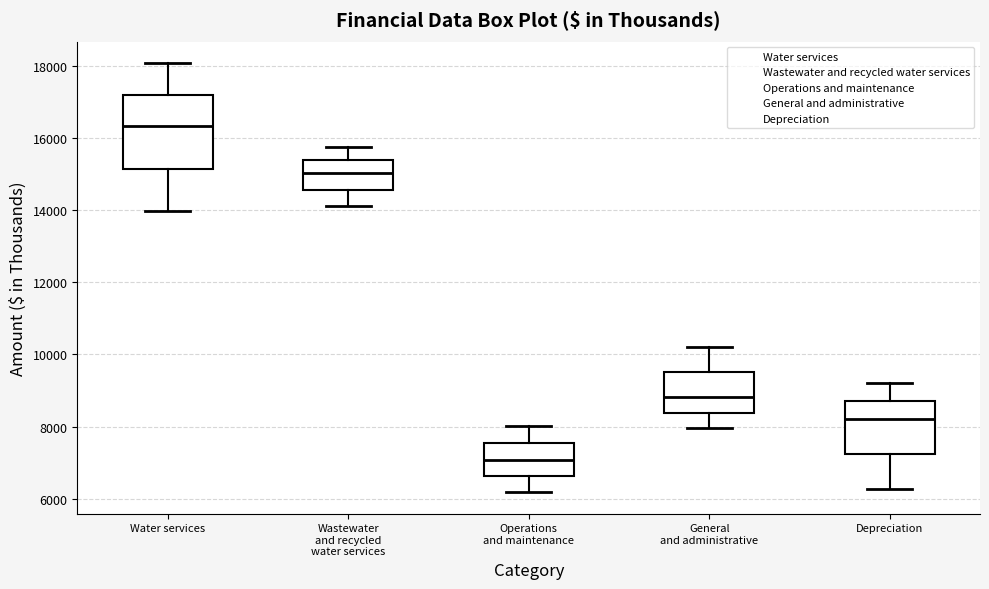

Reading left to right, transcribe this box plot: for each box, give where its median line is, the range the box spans, and where its two whiskers end, as read against the y-axis. The values are not printed on the chart, so give them approximately, as read against the axis.

Water services: median 16400, box 15200 to 17200, whiskers 14000 to 18000
Wastewater and recycled water services: median 15000, box 14600 to 15400, whiskers 14200 to 15800
Operations and maintenance: median 7000, box 6600 to 7600, whiskers 6200 to 8000
General and administrative: median 8800, box 8400 to 9600, whiskers 8000 to 10200
Depreciation: median 8200, box 7200 to 8800, whiskers 6200 to 9200